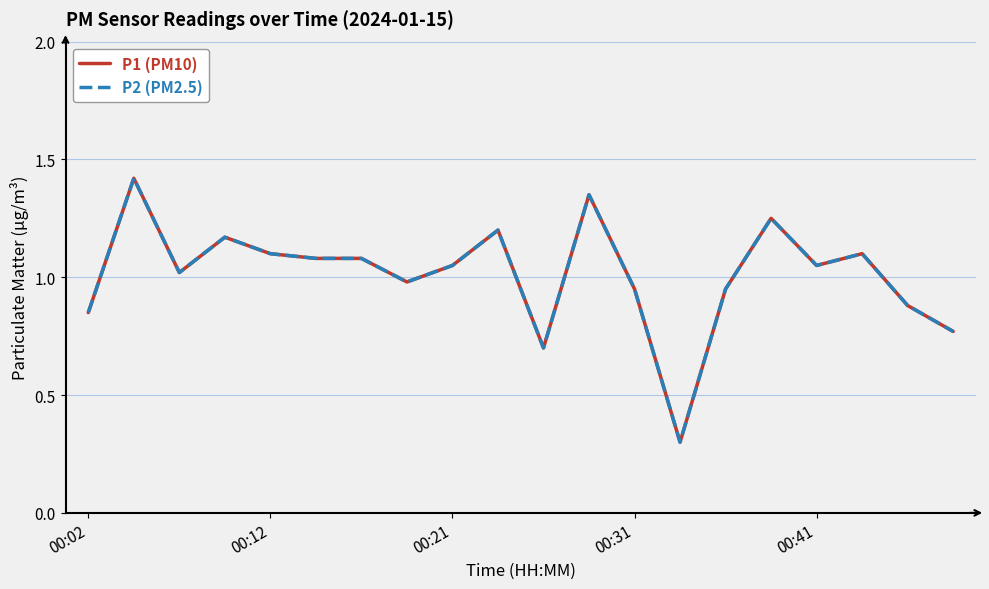

Is this an area chart (filled region under the line)?

No